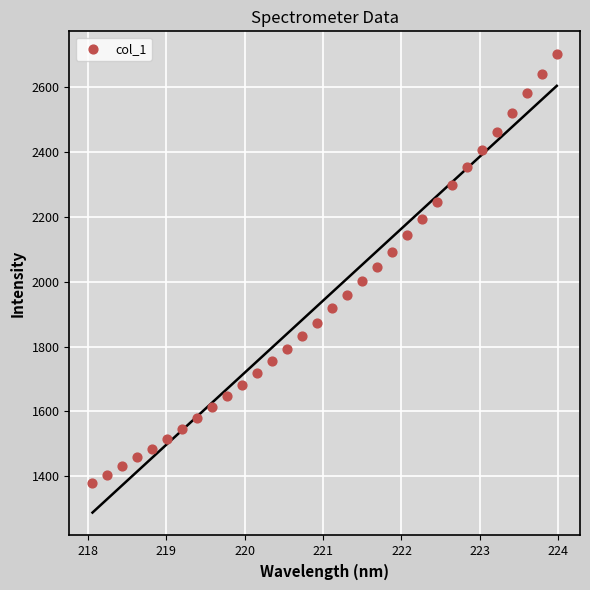

What is the range of Y values (max minus min)?

1321.7